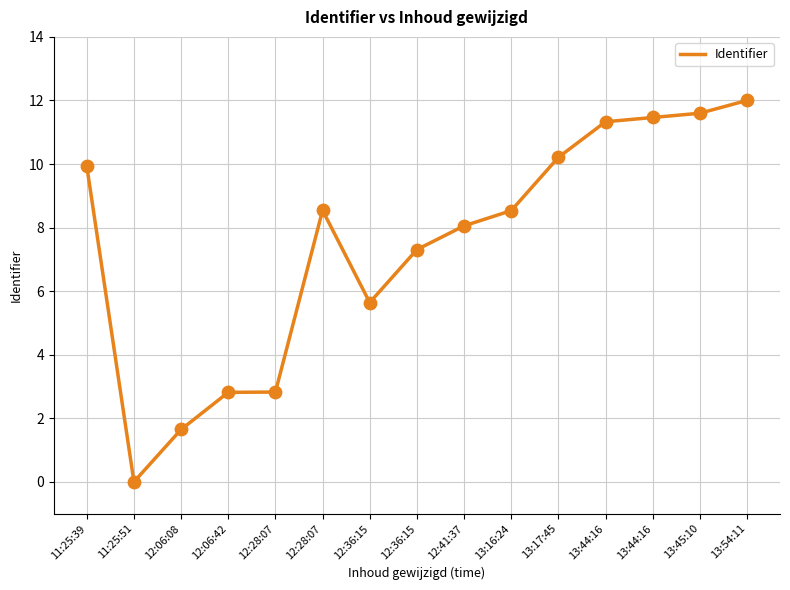

Between 13:54:11 and 13:17:45, which is larger?

13:54:11